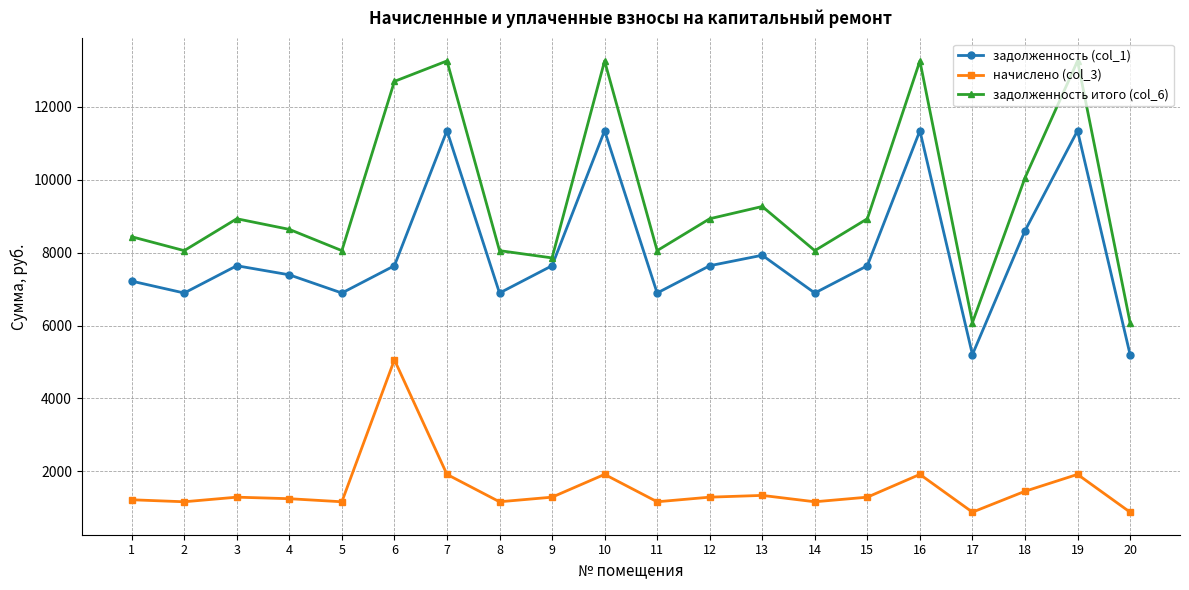

How many data points does each series have?

20